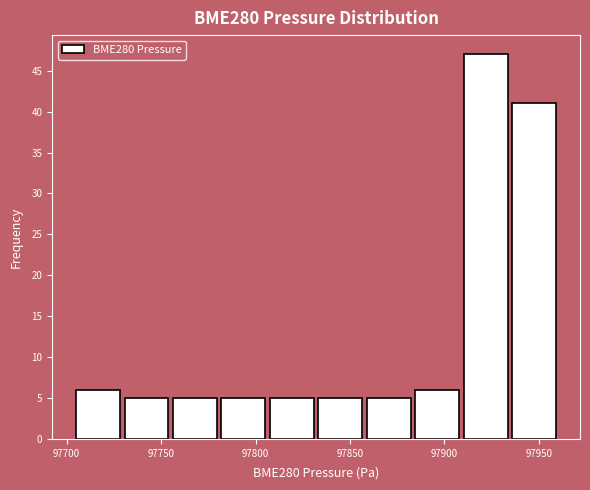

Reading left to right, transcribe this chart: for each bar, give the range it covers on the x-axis and its height. Neither the bar edges nor the heights are printed on the chart, so give them approximately, as read against the axes.

97705 to 97730: 6
97730 to 97755: 5
97755 to 97780: 5
97780 to 97810: 5
97810 to 97835: 5
97835 to 97860: 5
97860 to 97885: 5
97885 to 97910: 6
97910 to 97935: 47
97935 to 97960: 41